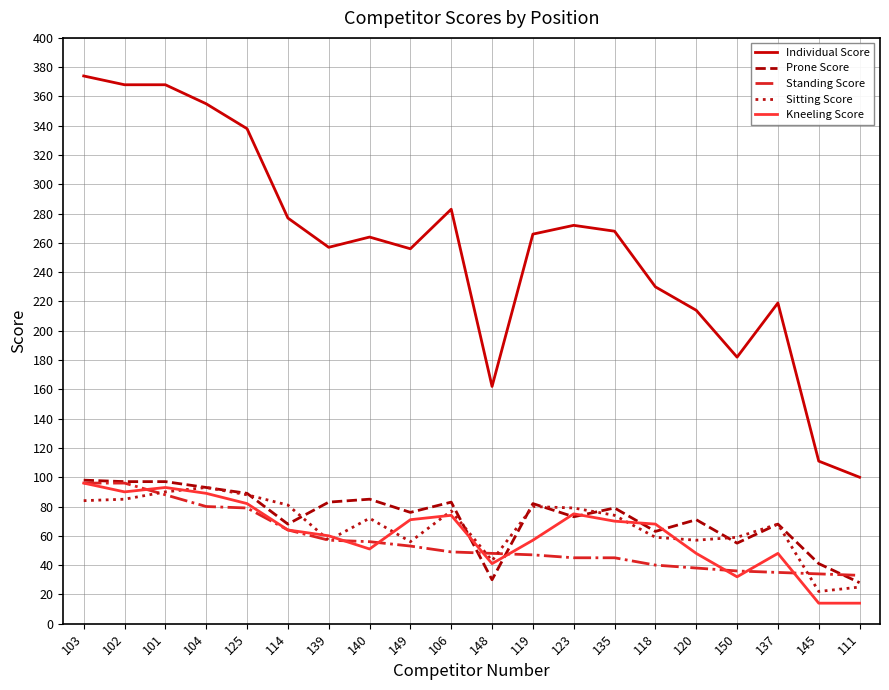

What is the lowest value of the Kneeling Score series?

14